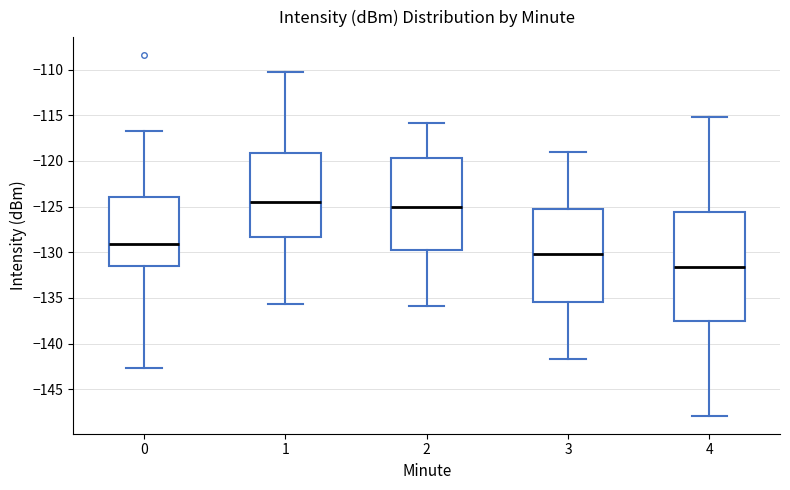

Which box's median line is the highest?

1